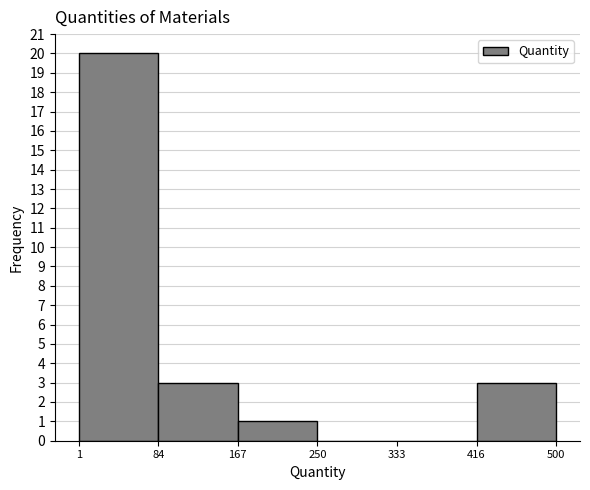

Reading left to right, list every bar in this chart as the range it spans on the x-axis followed by its height. The values are not printed on the chart, so give them approximately, as read against the axis.

1 to 84: 20
84 to 167: 3
167 to 250: 1
250 to 333: 0
333 to 416: 0
416 to 500: 3